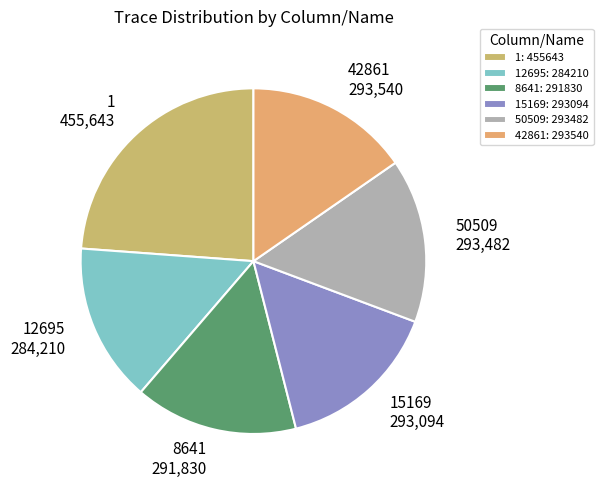

How many slices are in this pie chart?

6